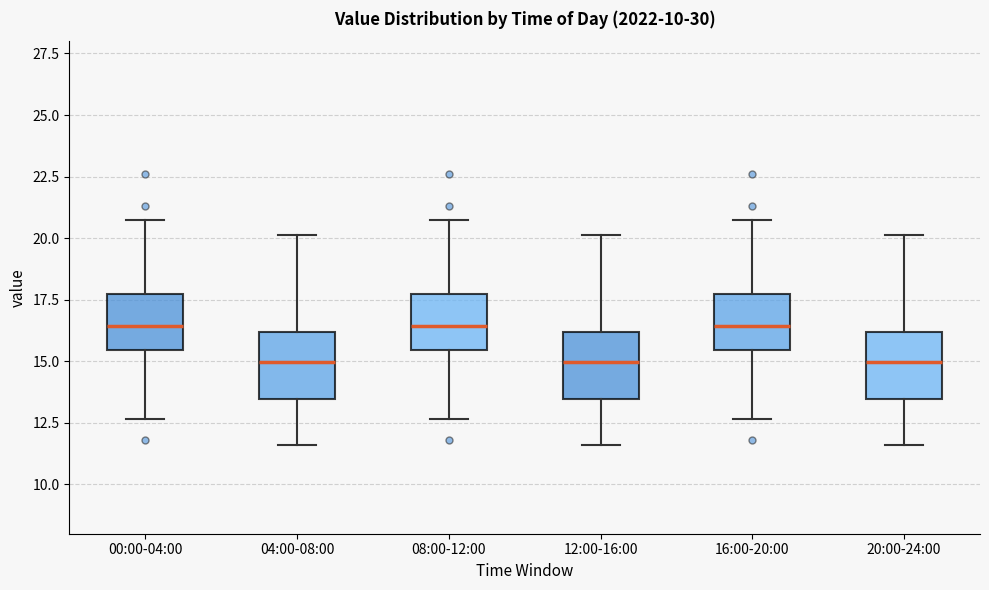

Where is the upper edge of the box for 00:00-04:00 on the y-axis? The values are not printed on the chart, so give them approximately, as read against the axis.

17.5